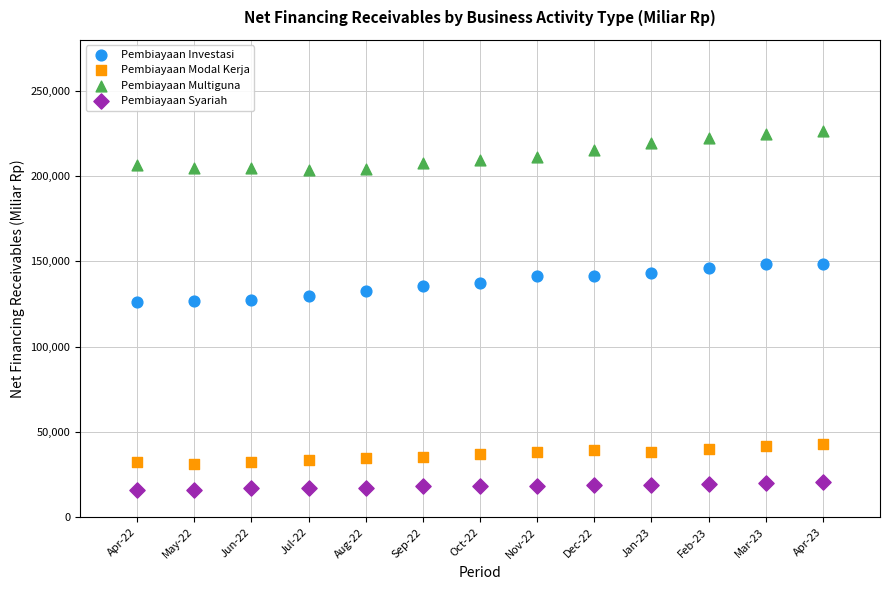

Which series contains the highest Y value?

Pembiayaan Multiguna